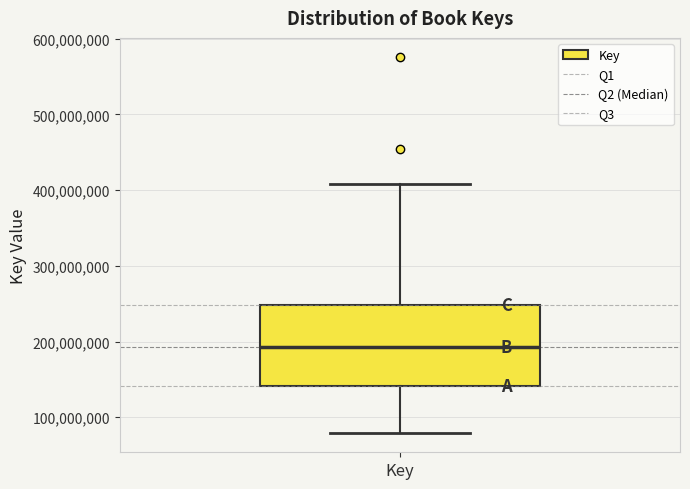

Transcribe this box plot: give where the median line is, the range the box spans, and where the two whiskers end, as read against the y-axis. The values are not printed on the chart, so give them approximately, as read against the axis.

median 190000000, box 140000000 to 250000000, whiskers 80000000 to 410000000